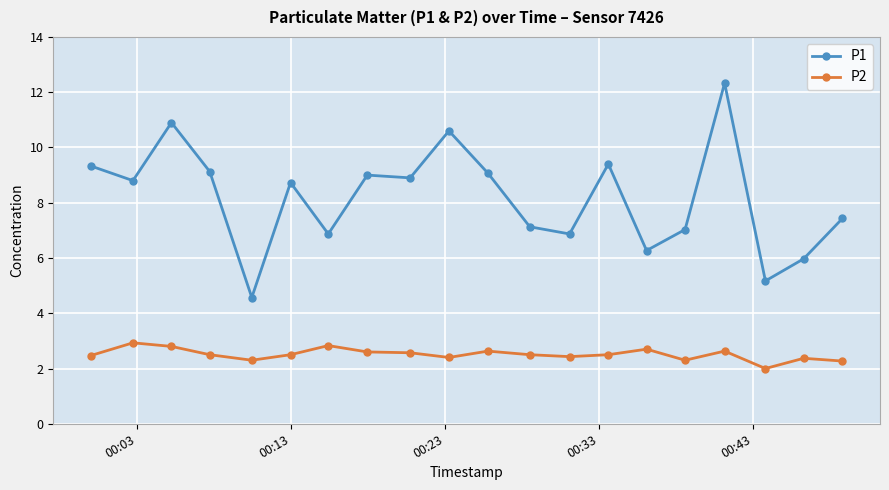

Which series has the largest total across all categories?

P1